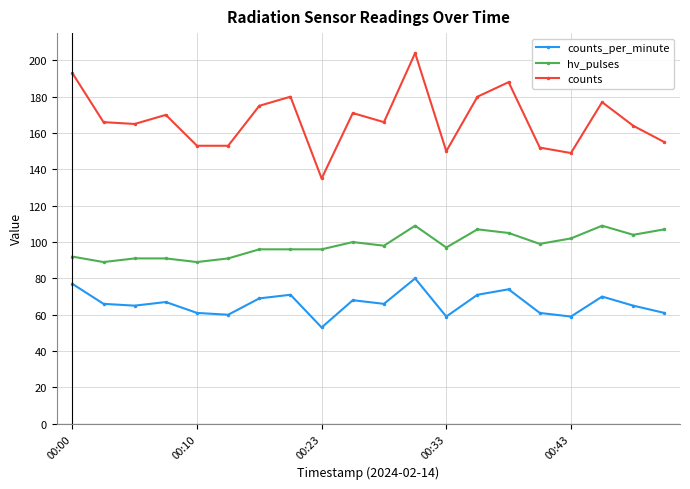

Is this an area chart (filled region under the line)?

No